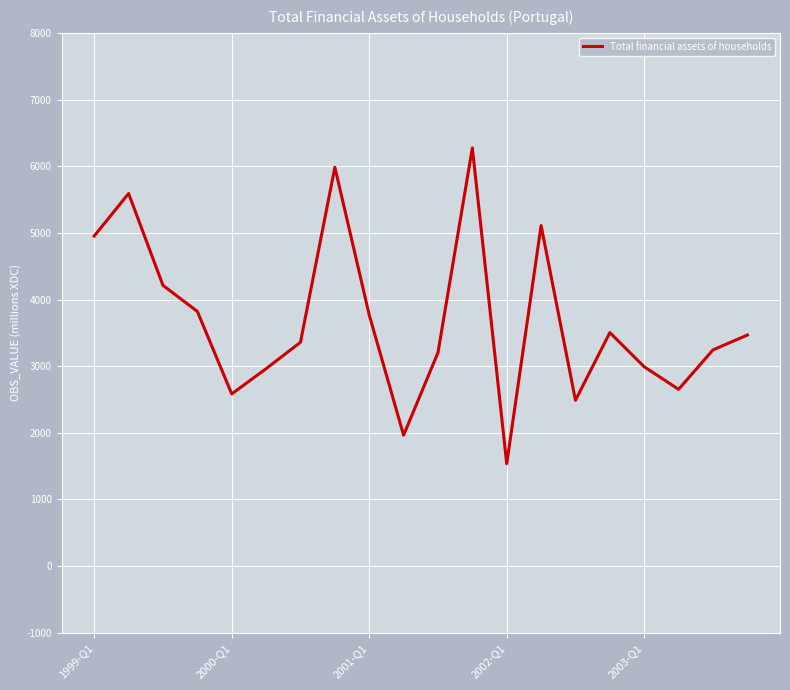

How many interior local valleys (lower than both neighbors) does the data have?

5